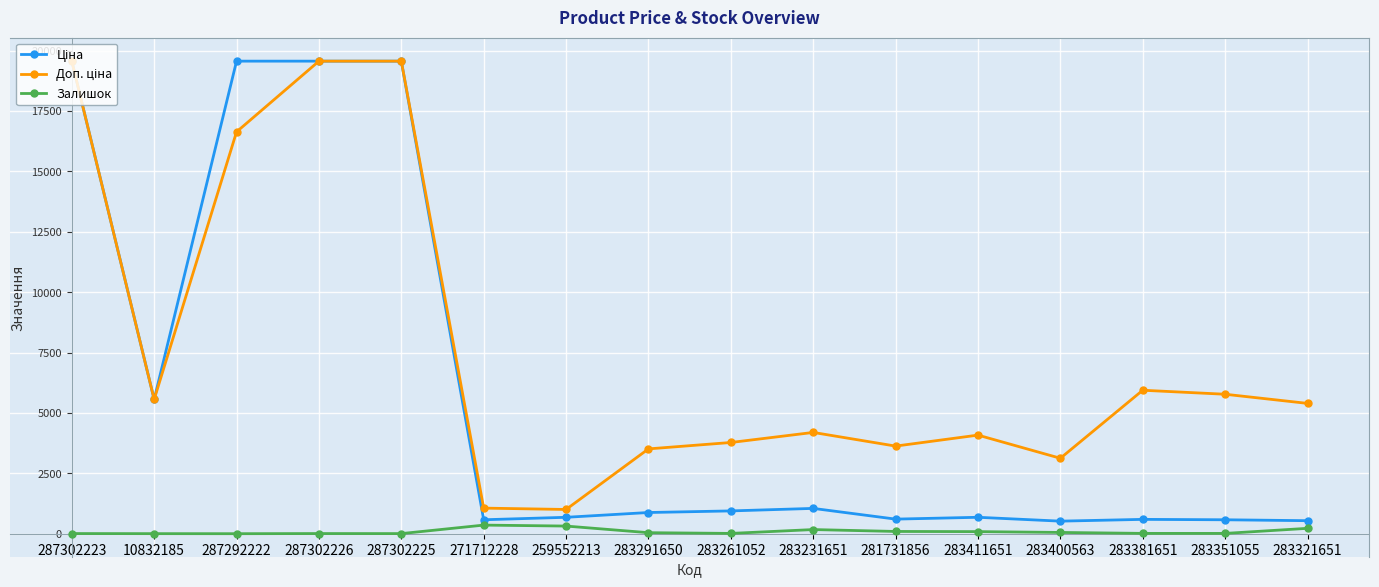

True or false: Залишок has more than 1 points higher than both neighbors.

True